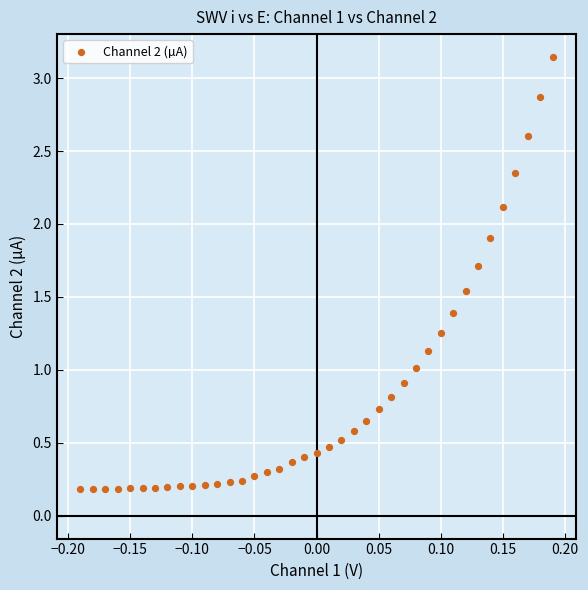

What is the range of Y values (max minus min)?

3.0